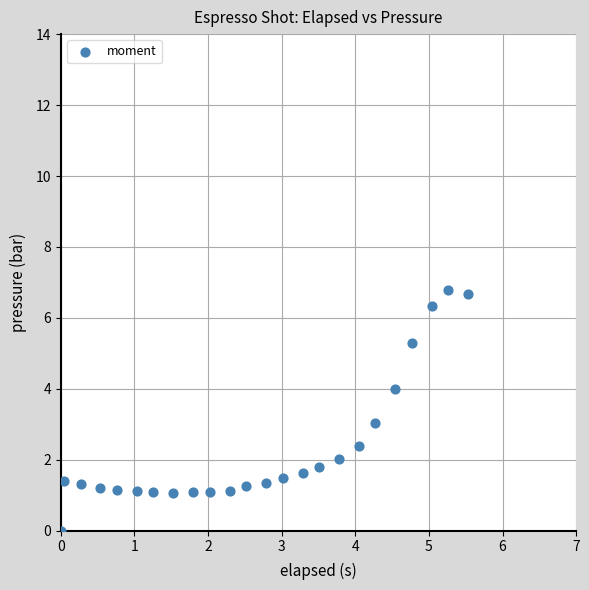

What is the range of Y values (max minus min)?

6.8